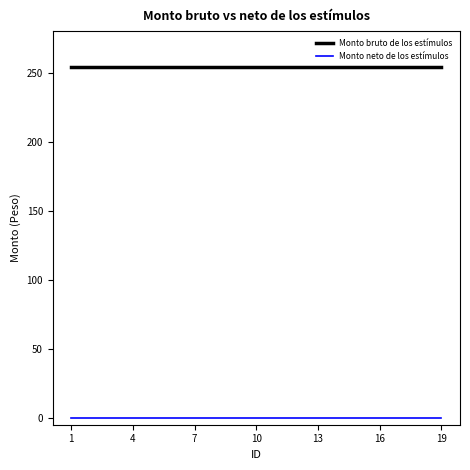

True or false: Monto bruto de los estímulos and Monto neto de los estímulos intersect in this chart.

False